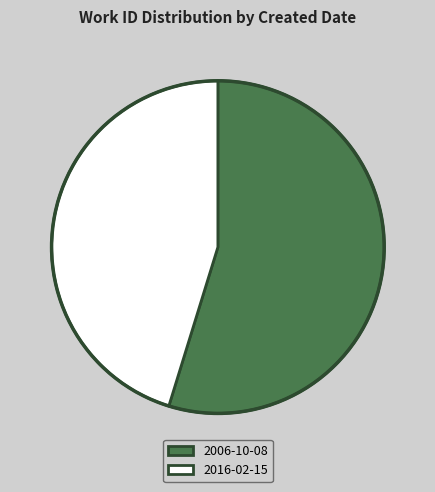

What is the ratio of the value at 2006-10-08 to the value at 2016-02-15?

1.2